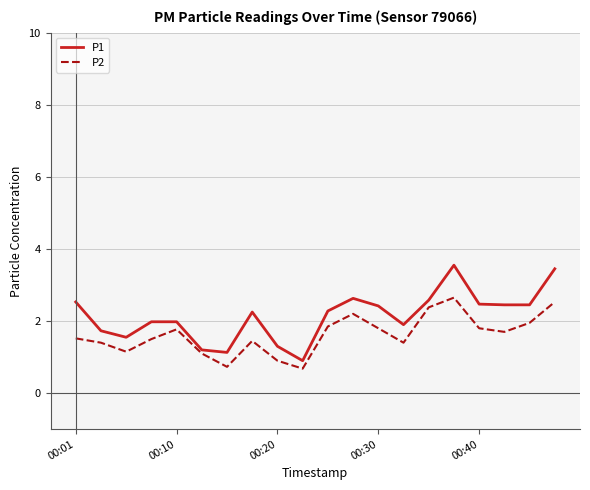

Rank the series by their average value, from lowest to highest.

P2, P1